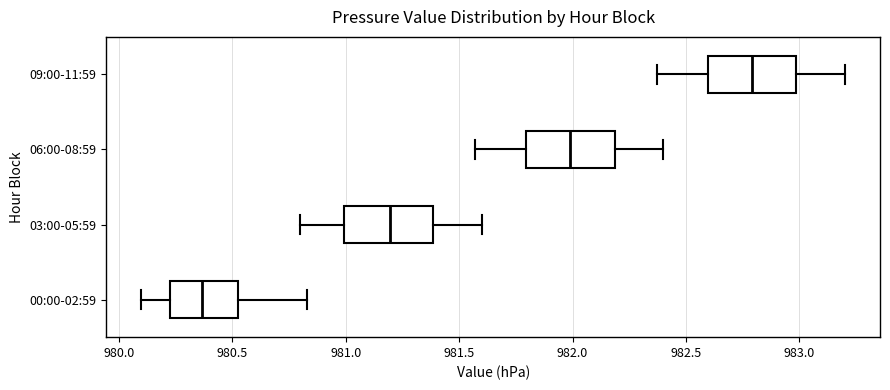

Reading bottom to top, read every box against the x-axis: the position of its median line, the range the box covers, and the ends of its whiskers. The values are not printed on the chart, so give them approximately, as read against the axis.

00:00-02:59: median 980.35, box 980.25 to 980.55, whiskers 980.10 to 980.85
03:00-05:59: median 981.20, box 981.00 to 981.40, whiskers 980.80 to 981.60
06:00-08:59: median 982.00, box 981.80 to 982.20, whiskers 981.55 to 982.40
09:00-11:59: median 982.80, box 982.60 to 983.00, whiskers 982.35 to 983.20